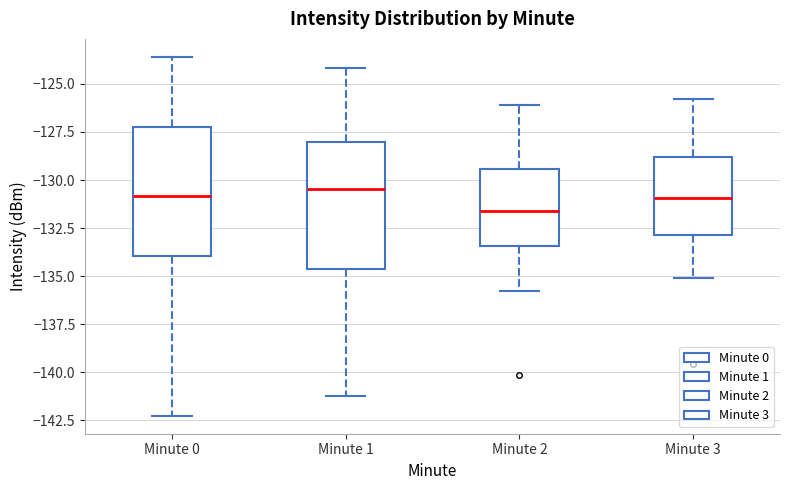

Where does the median line of the box for Minute 1 sit on the y-axis? The values are not printed on the chart, so give them approximately, as read against the axis.

-130.5